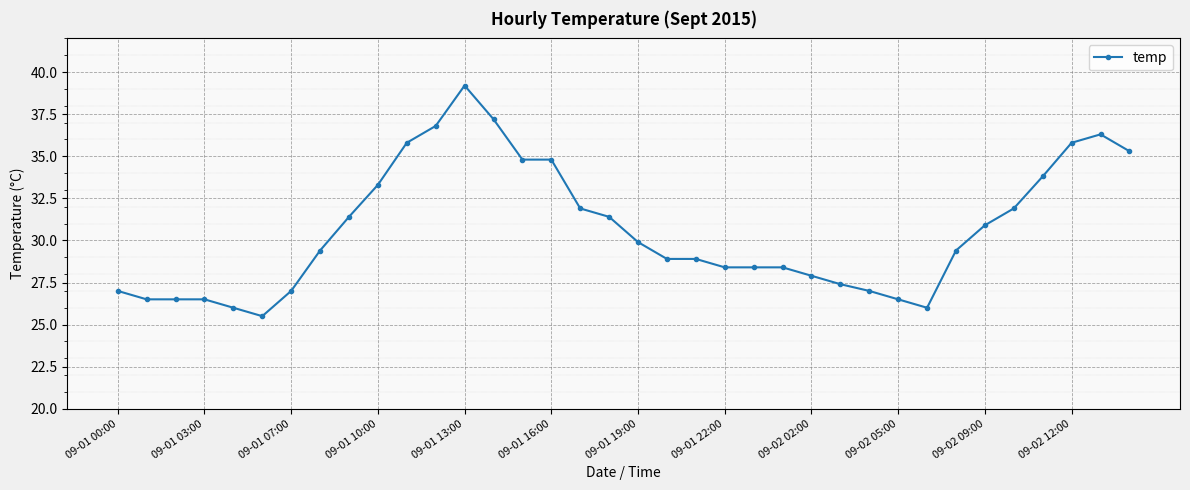

What is the sum of all values?

1102.1